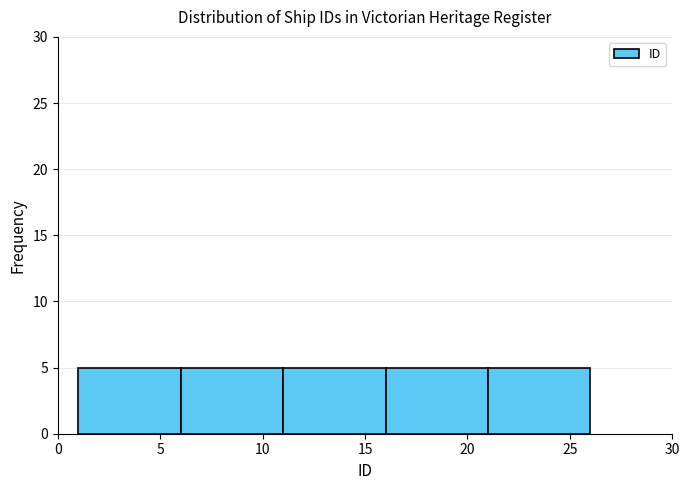

Reading left to right, list every bar in this chart as the range it spans on the x-axis followed by its height. The values are not printed on the chart, so give them approximately, as read against the axis.

1 to 6: 5
6 to 11: 5
11 to 16: 5
16 to 21: 5
21 to 26: 5